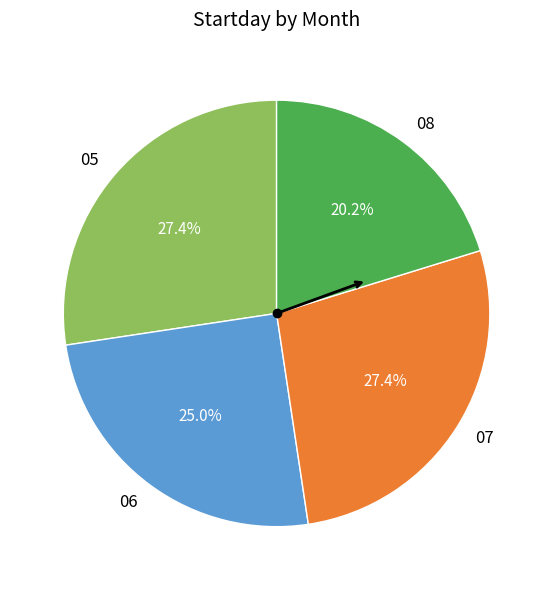

How much of the chart is everything except 08?

79.8%